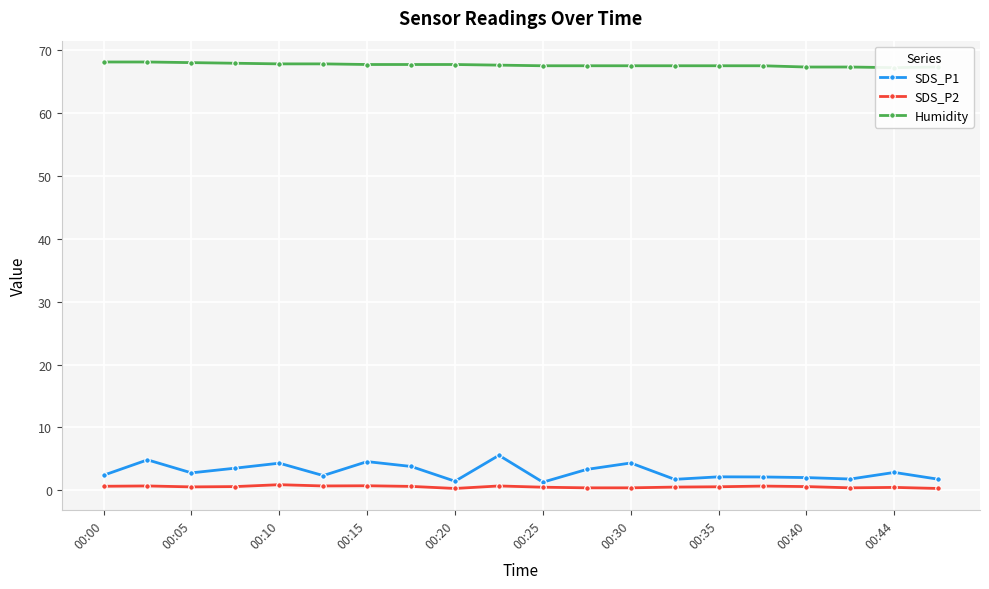

True or false: SDS_P1 has more than 1 interior local peaks.

True